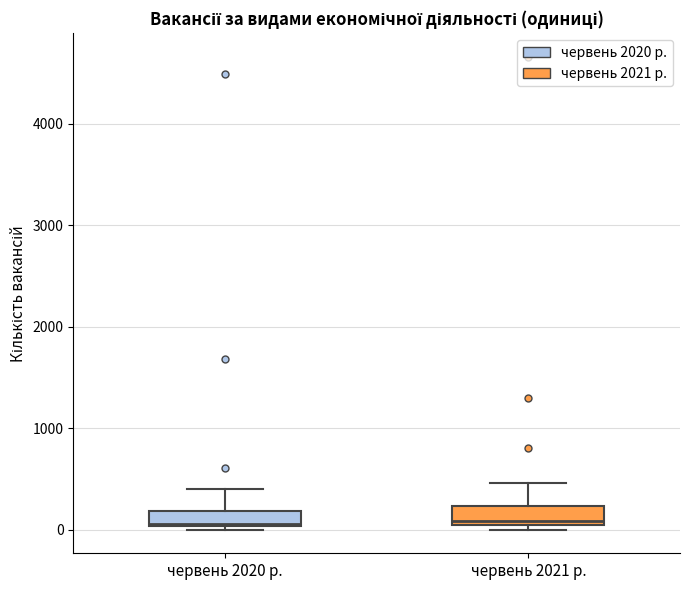

Reading left to right, transcribe this box plot: for each box, give where its median line is, the range the box spans, and where its two whiskers end, as read against the y-axis. The values are not printed on the chart, so give them approximately, as read against the axis.

червень 2020 р.: median 100, box 0 to 200, whiskers 0 (just below the box's lower edge) to 400
червень 2021 р.: median 100, box 0 to 200, whiskers 0 (just below the box's lower edge) to 500